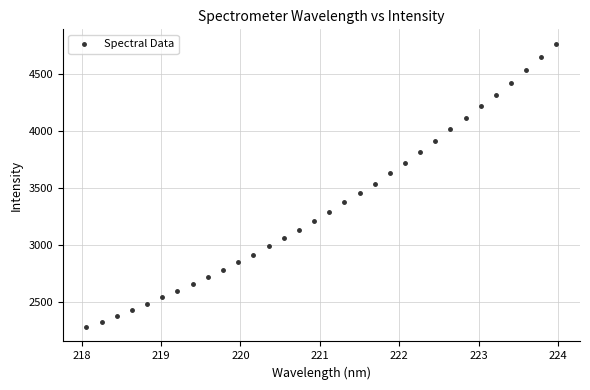

What is the range of X values (max minus min)?

5.9